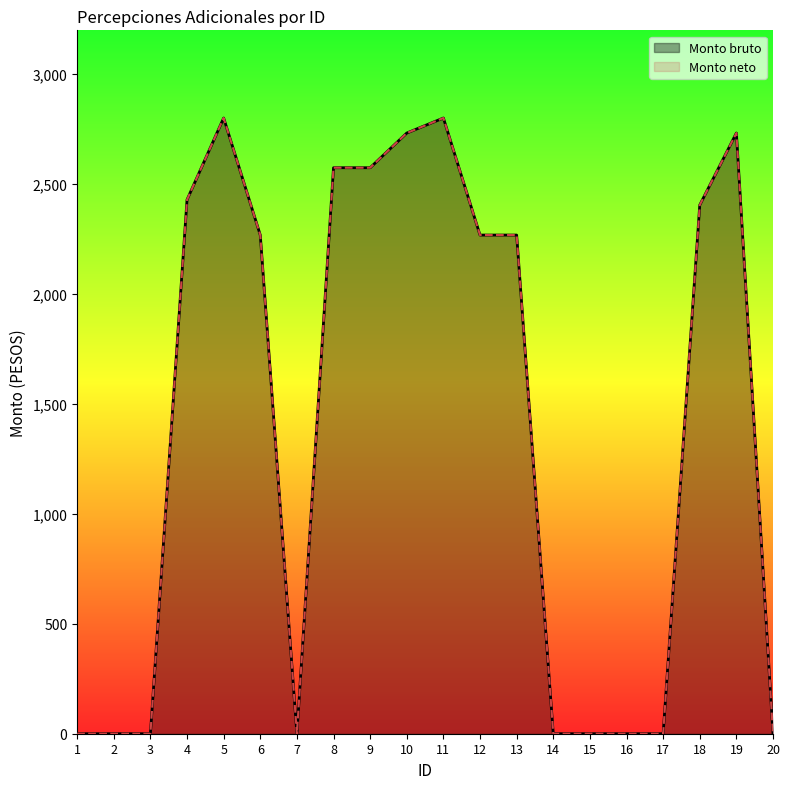

Is it true that Monto neto equals 1164.7 at 15?

False